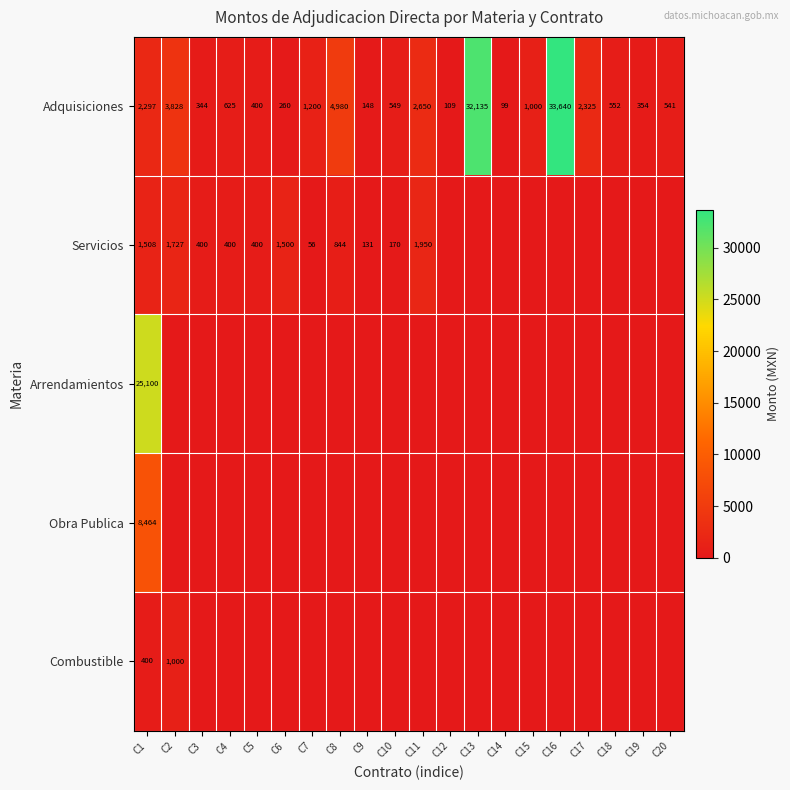

The Adquisiciones series shows 1528 at C8. True or false?

False